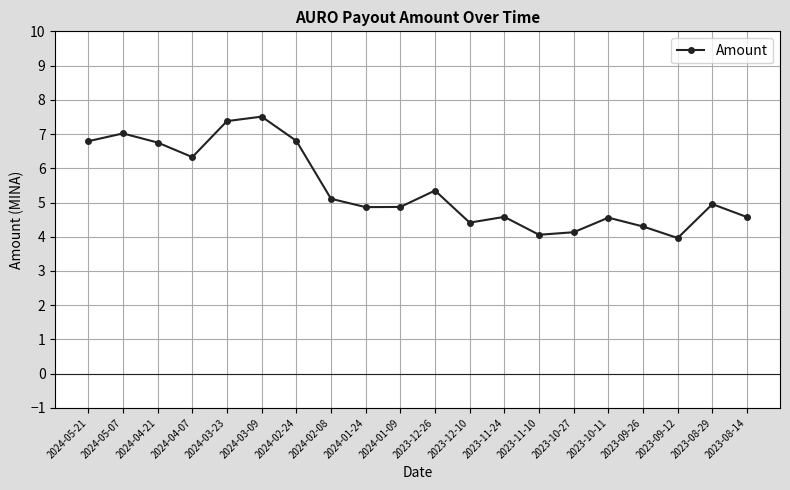

Where does the data first go above 4?

2024-05-21